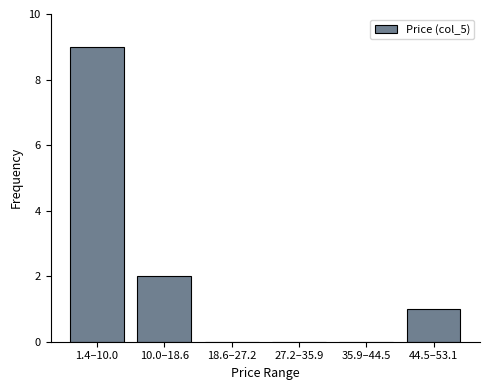

Reading left to right, what are all the values shown in this chart?

1.4–10.0=9	10.0–18.6=2	18.6–27.2=0	27.2–35.9=0	35.9–44.5=0	44.5–53.1=1